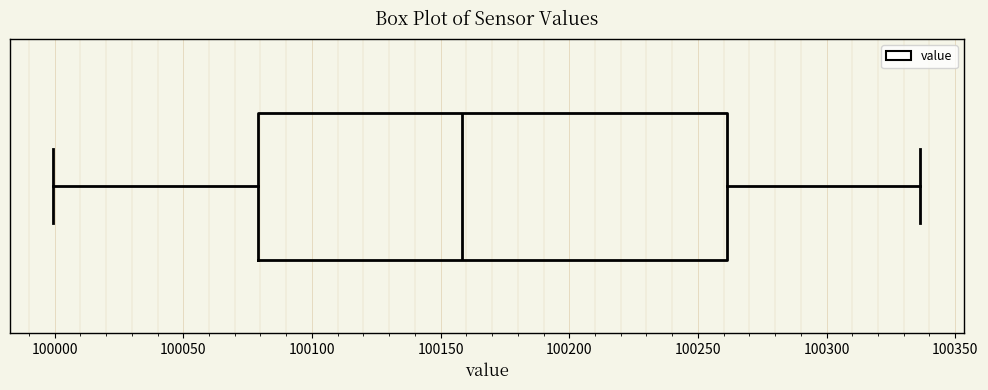

Transcribe this box plot: give where the median line is, the range the box spans, and where the two whiskers end, as read against the x-axis. The values are not printed on the chart, so give them approximately, as read against the axis.

median 100160, box 100080 to 100260, whiskers 100000 to 100335